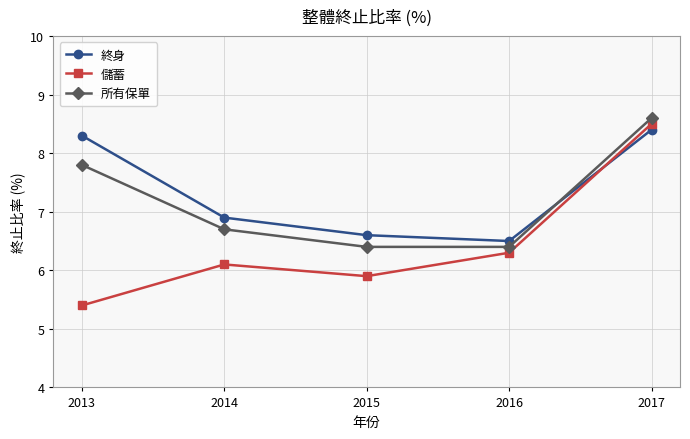

At which label does 儲蓄 first exceed 6?

2014